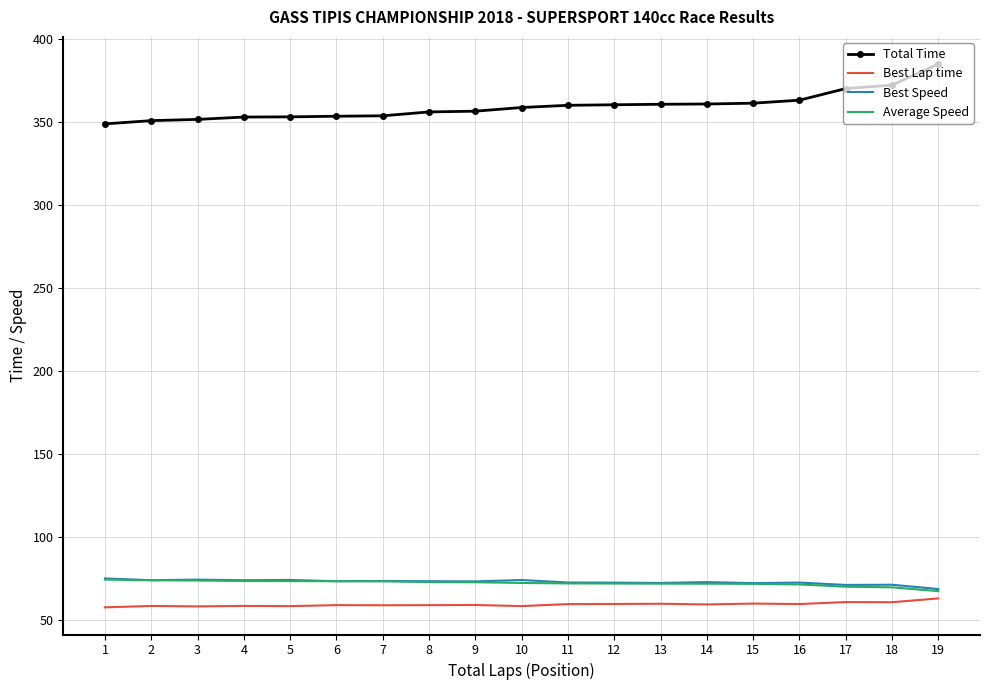

True or false: Total Time and Best Lap time cross at least once.

False